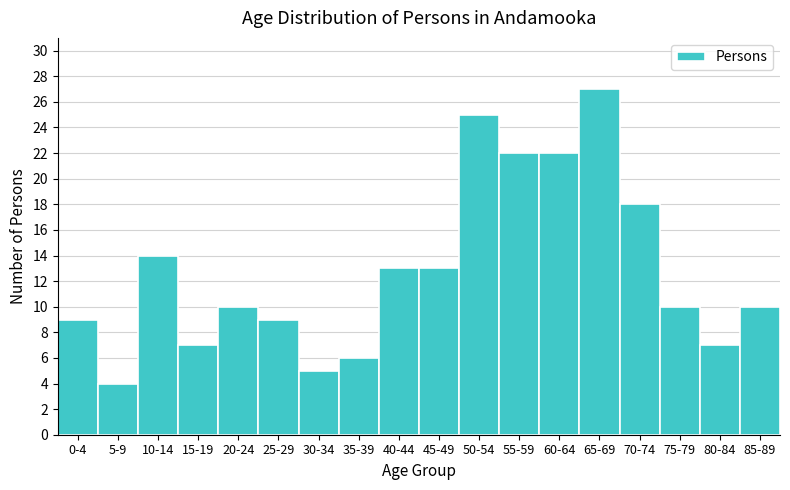

Reading left to right, what are all the values shown in this chart?

9	4	14	7	10	9	5	6	13	13	25	22	22	27	18	10	7	10